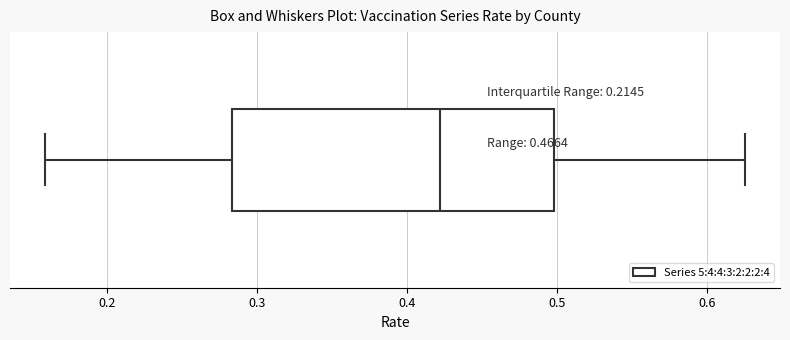

Where does the median line of the box sit on the x-axis? The values are not printed on the chart, so give them approximately, as read against the axis.

0.42